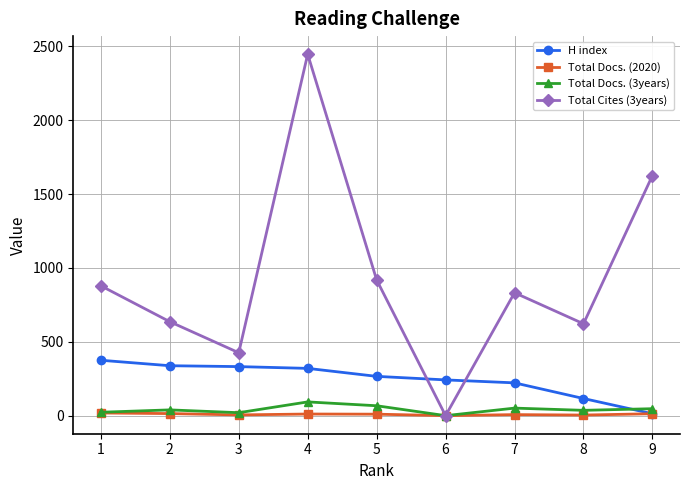

The Total Docs. (3years) series shows 23 at 1. True or false?

True